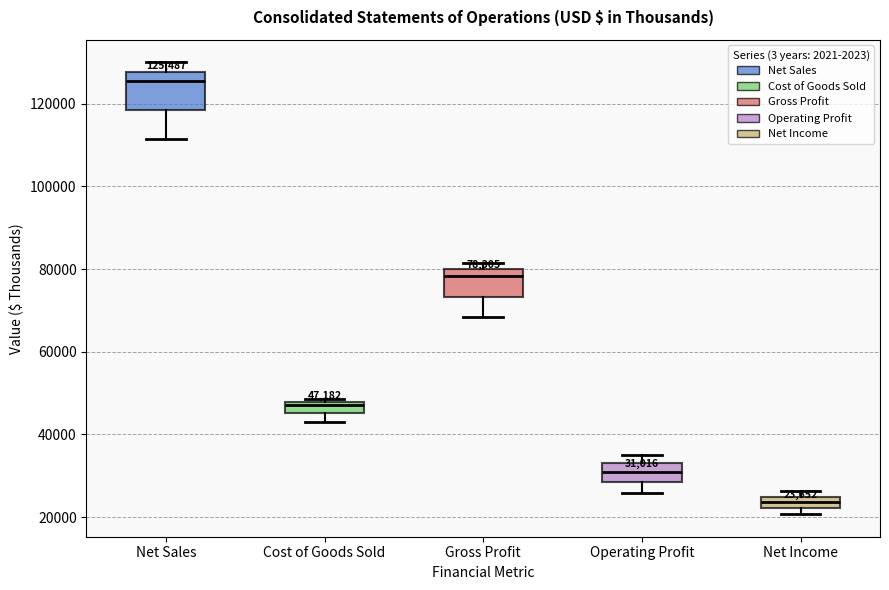

Which box has the highest median line?

Net Sales